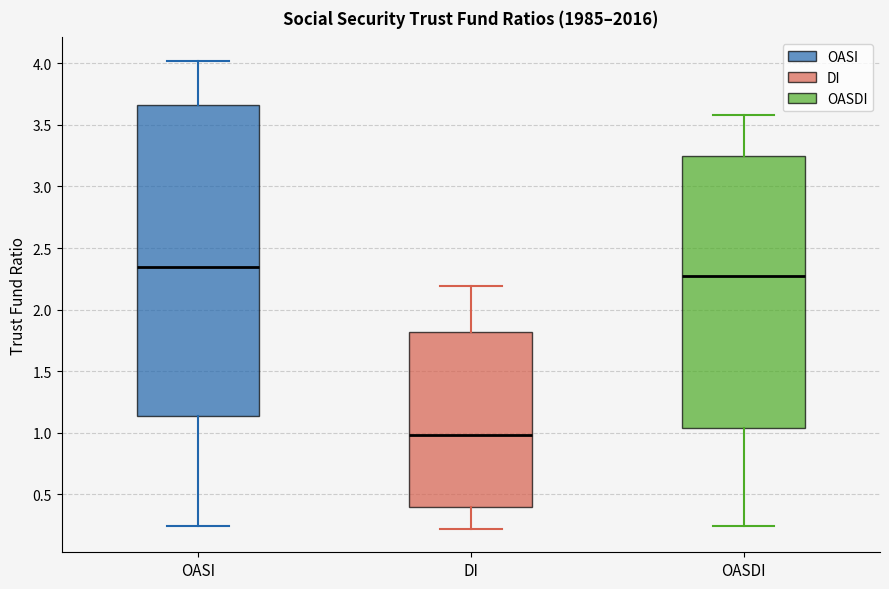

Which box has the highest median line?

OASI